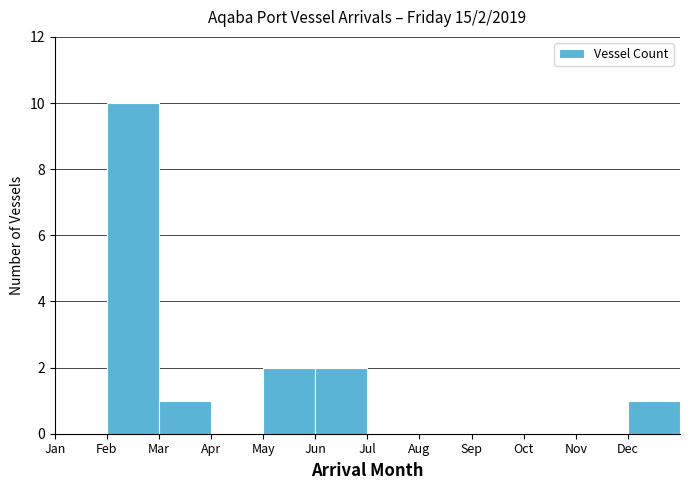

Reading right to left, list all the values displayed in this chart.

Dec=1	Nov=0	Oct=0	Sep=0	Aug=0	Jul=0	Jun=2	May=2	Apr=0	Mar=1	Feb=10	Jan=0